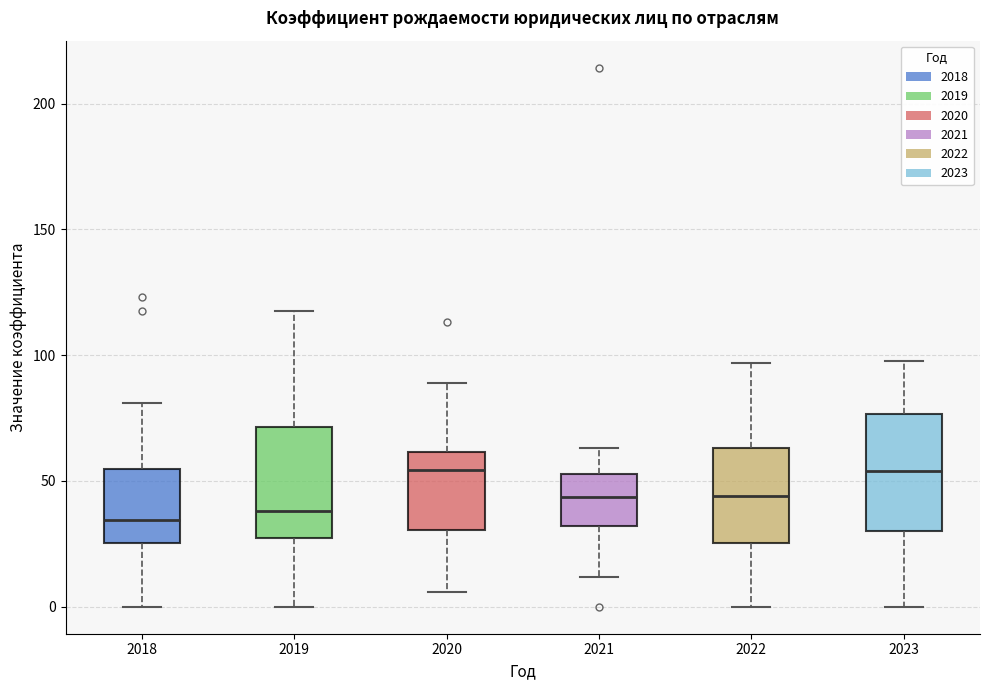

Reading left to right, read every box against the y-axis: the position of its median line, the range the box covers, and the ends of its whiskers. The values are not printed on the chart, so give them approximately, as read against the axis.

2018: median 35, box 25 to 55, whiskers 0 to 80
2019: median 40, box 25 to 70, whiskers 0 to 120
2020: median 55, box 30 to 60, whiskers 5 to 90
2021: median 45, box 30 to 55, whiskers 10 to 65
2022: median 45, box 25 to 65, whiskers 0 to 95
2023: median 55, box 30 to 75, whiskers 0 to 100